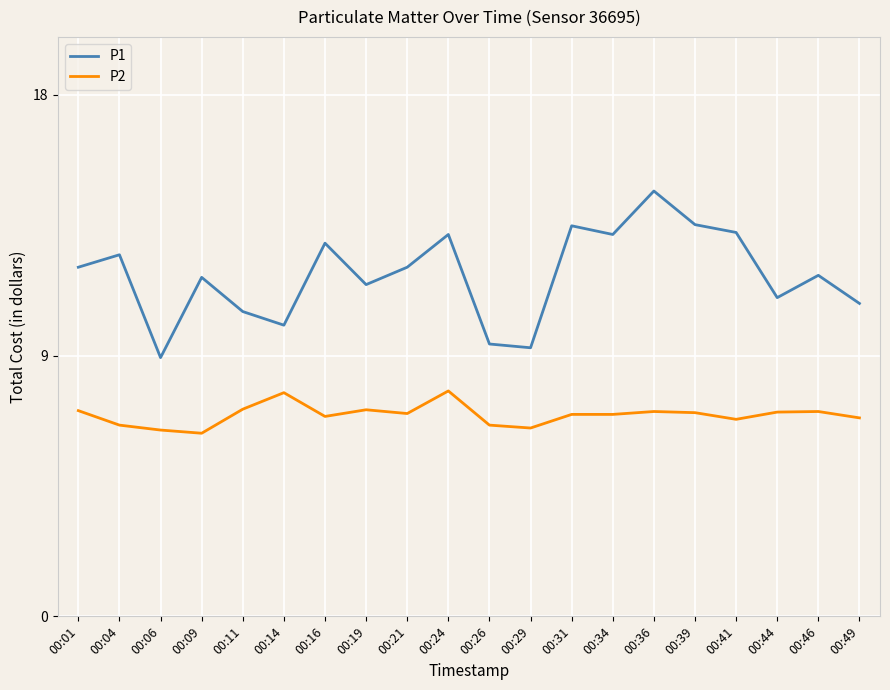

Is the value of P2 at 00:21 greater than the value of P1 at 00:16?

No